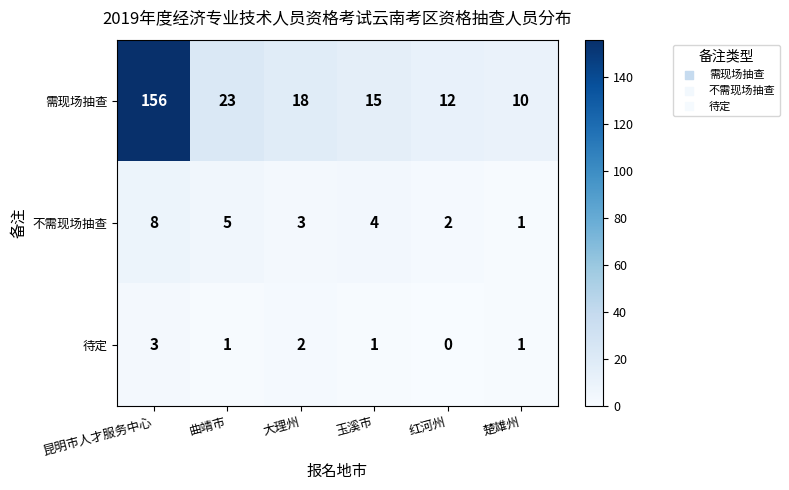

At which category is the sum across all series the highest?

昆明市人才服务中心